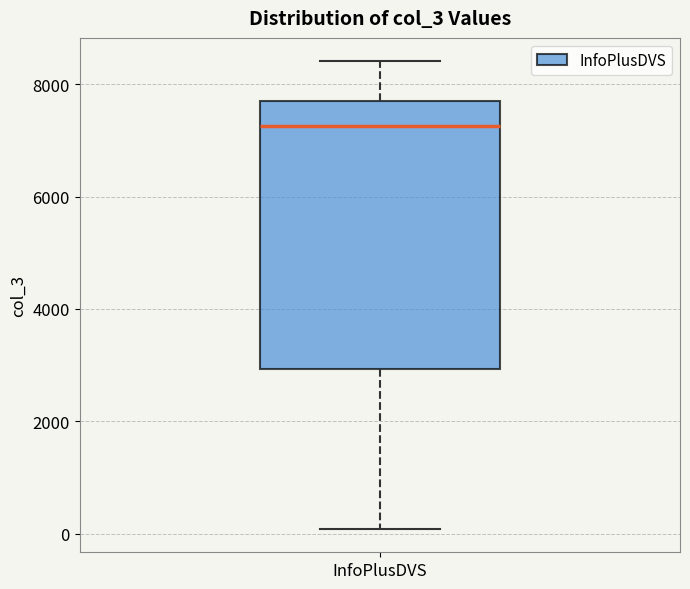

Read this box plot against the y-axis: the position of the median line, the range covered by the box, and the ends of both whiskers. The values are not printed on the chart, so give them approximately, as read against the axis.

median 7200, box 3000 to 7800, whiskers 0 to 8400